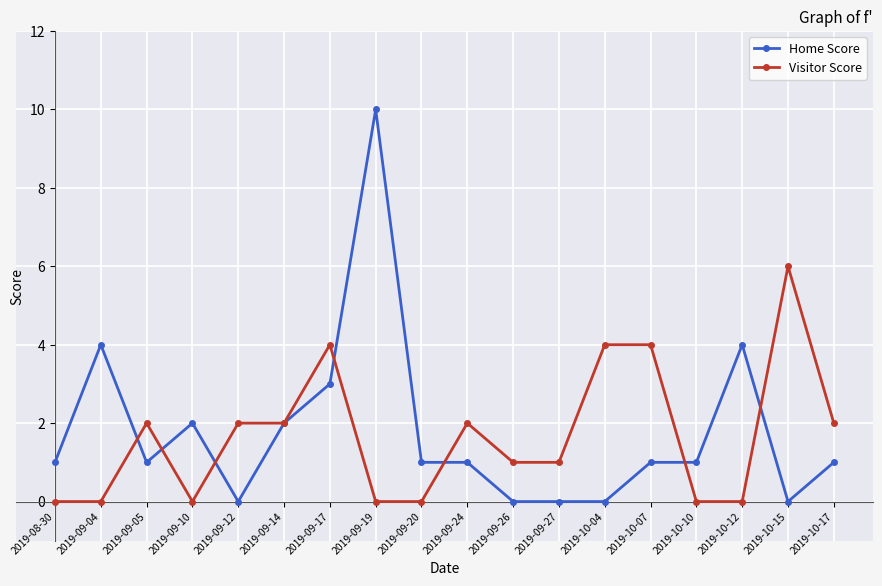

At which category is the sum across all series the highest?

2019-09-19